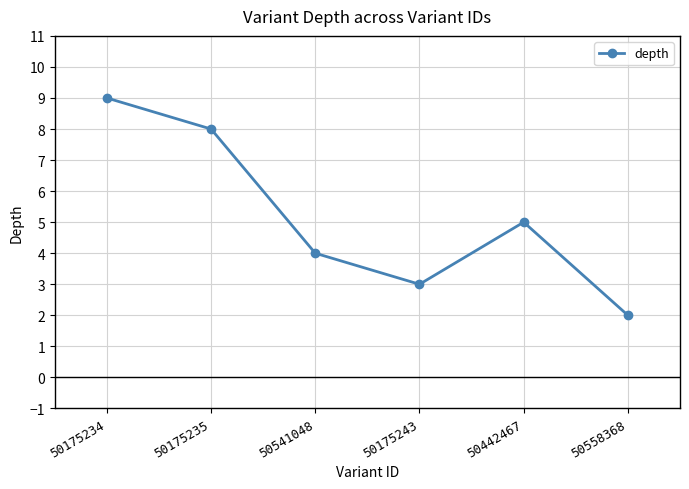

Count the number of data series in this chart.

1